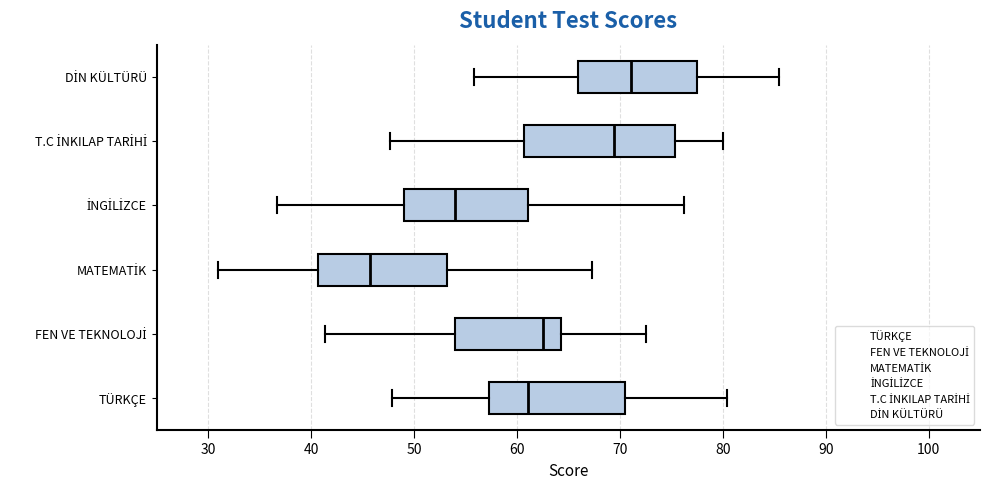

Which box's median line is the furthest to the right?

DİN KÜLTÜRÜ